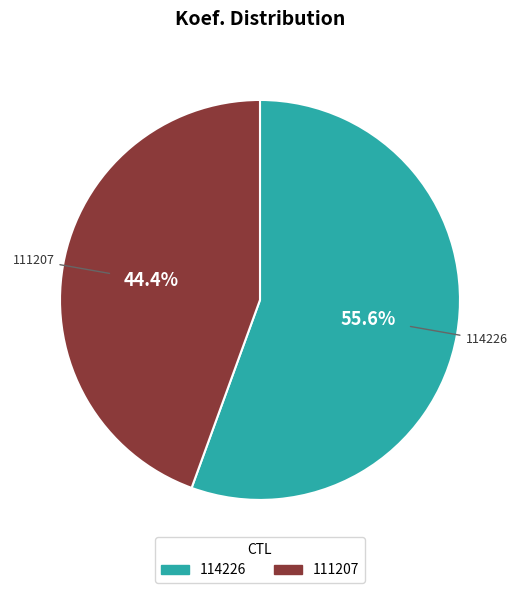

Which category has the biggest portion of the pie?

114226